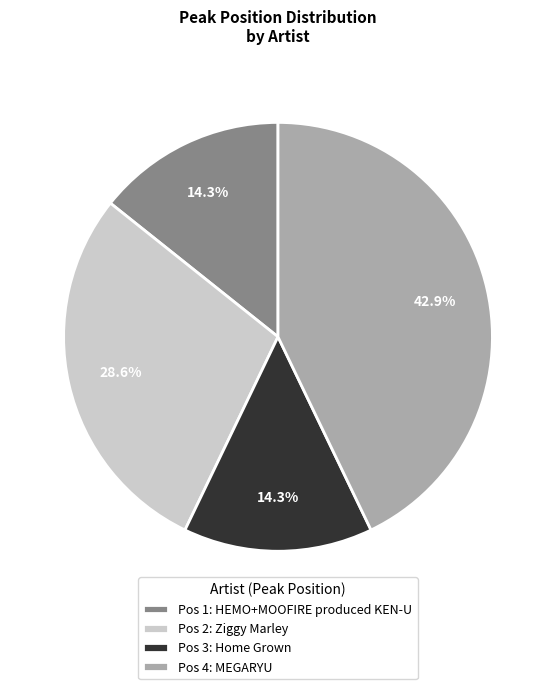

What is the largest slice in the pie chart?

Pos 4: MEGARYU